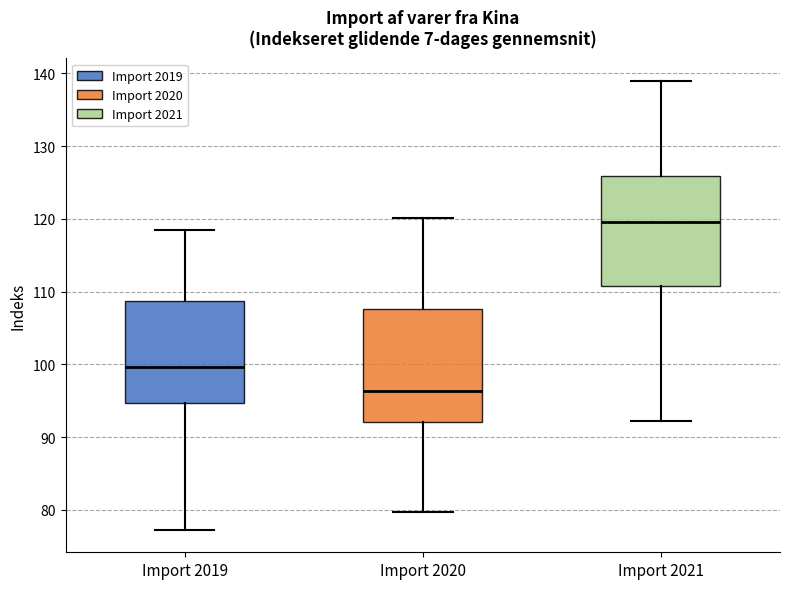

Which box has the highest median line?

Import 2021